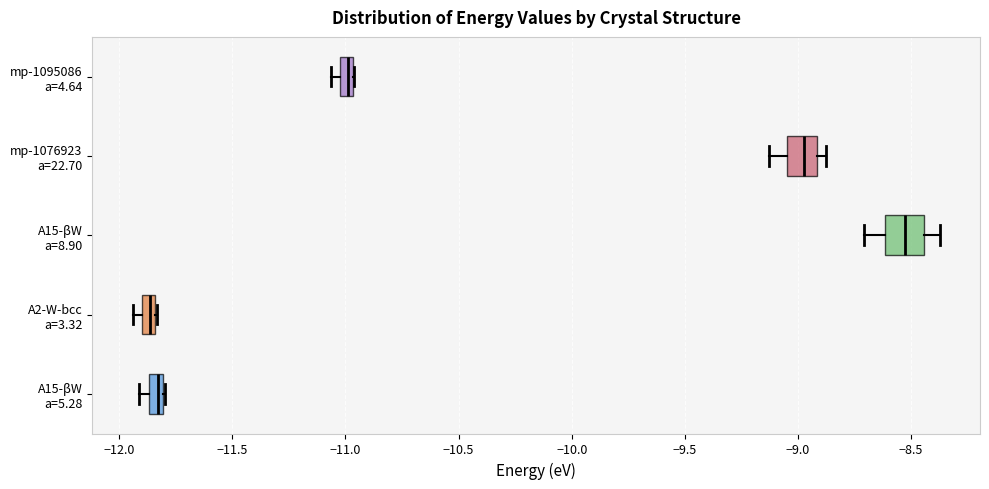

Where is the left edge of the box for A15-βW a=8.90 on the x-axis? The values are not printed on the chart, so give them approximately, as read against the axis.

-8.60